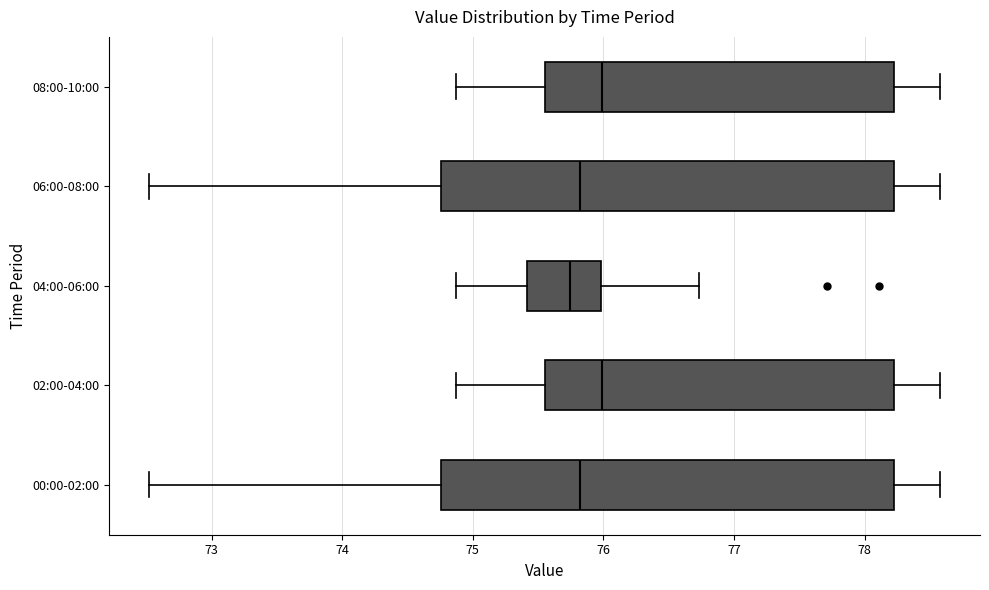

Where does the median line of the box for 08:00-10:00 sit on the x-axis? The values are not printed on the chart, so give them approximately, as read against the axis.

76.0